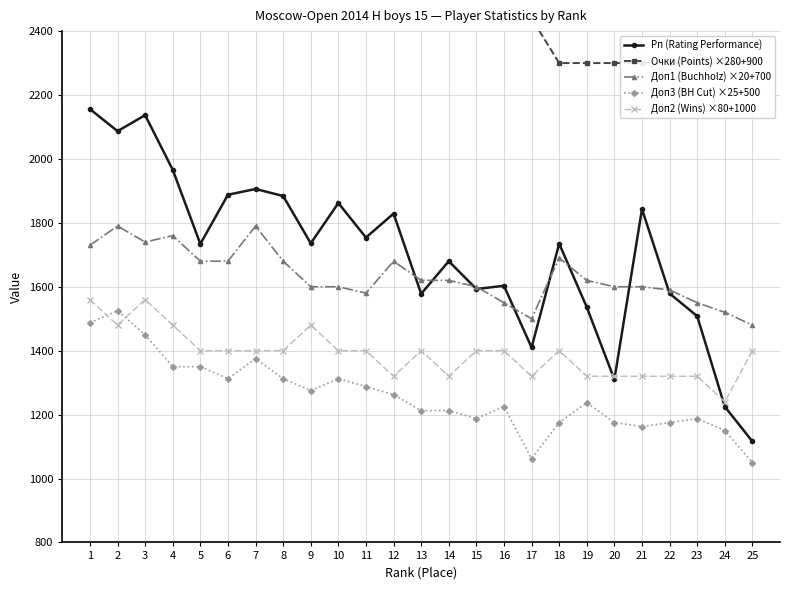

The Доп3 (BH Cut) ×25+500 series shows 532.5 at 16. True or false?

False